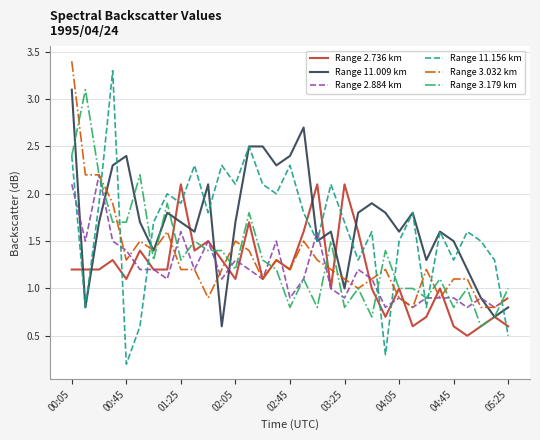

Which series ends up on top after the final intersection of Range 3.032 km and Range 11.156 km?

Range 3.032 km